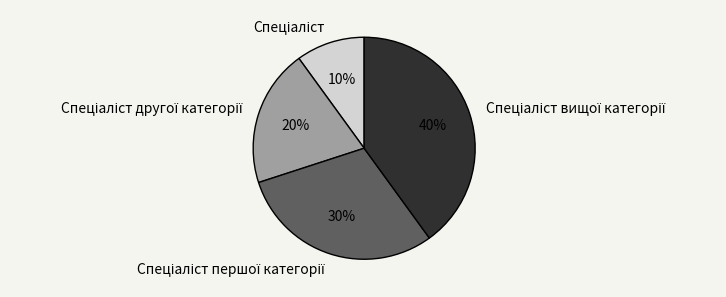

To the nearest percent, what is the difference between the largest and smallest slice percentages?

30%